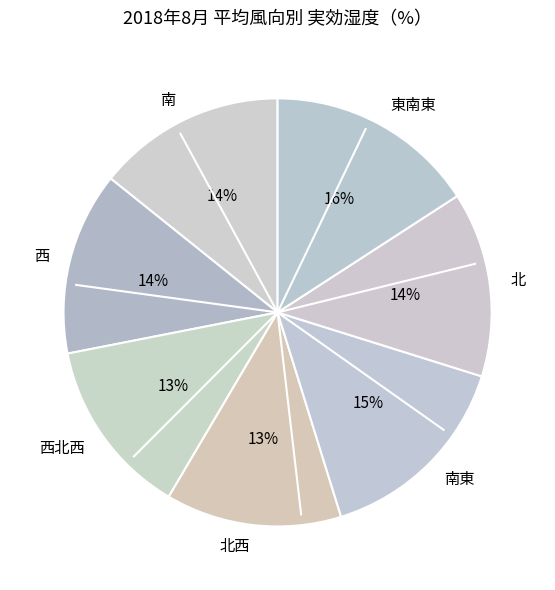

To the nearest percent, what is the difference between the largest and smallest slice percentages?

3%